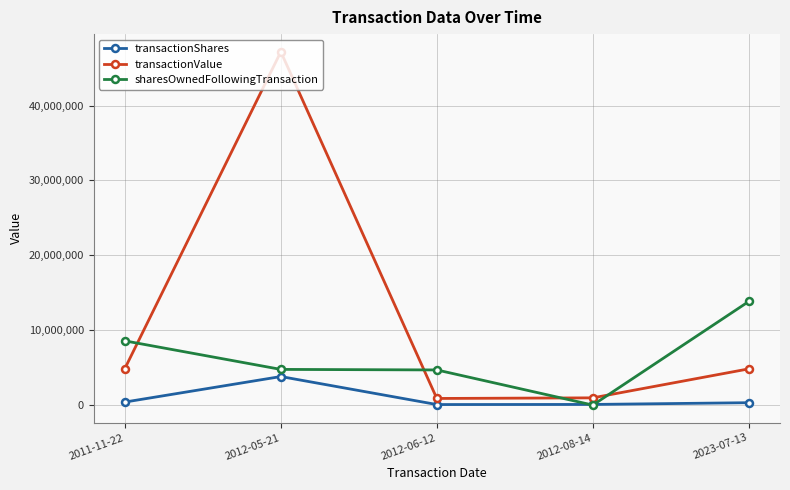

At which label is sharesOwnedFollowingTransaction closest to 6920599?

2011-11-22